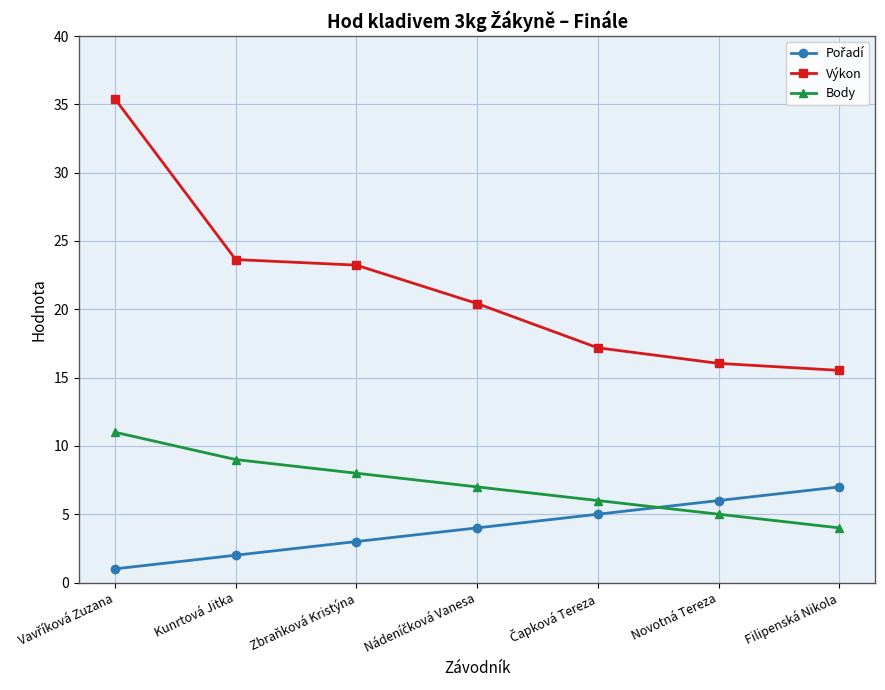

True or false: Výkon and Body intersect in this chart.

False